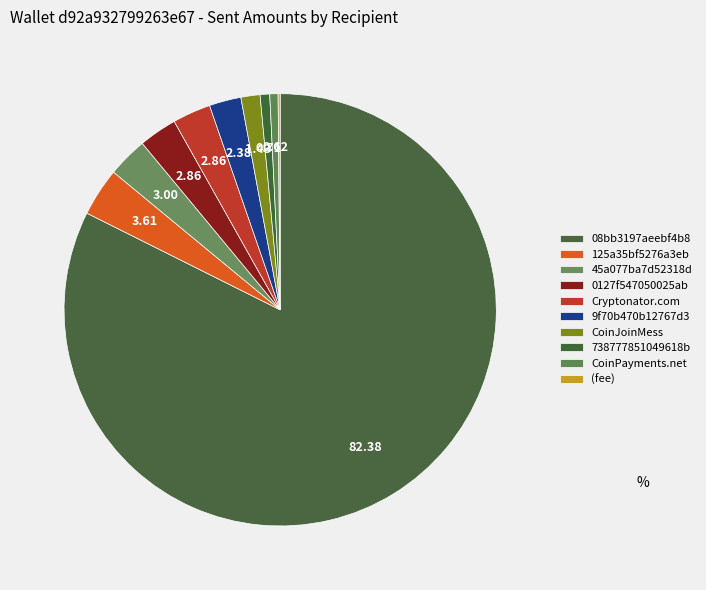

To the nearest percent, what percentage of the pie is 125a35bf5276a3eb?

4%